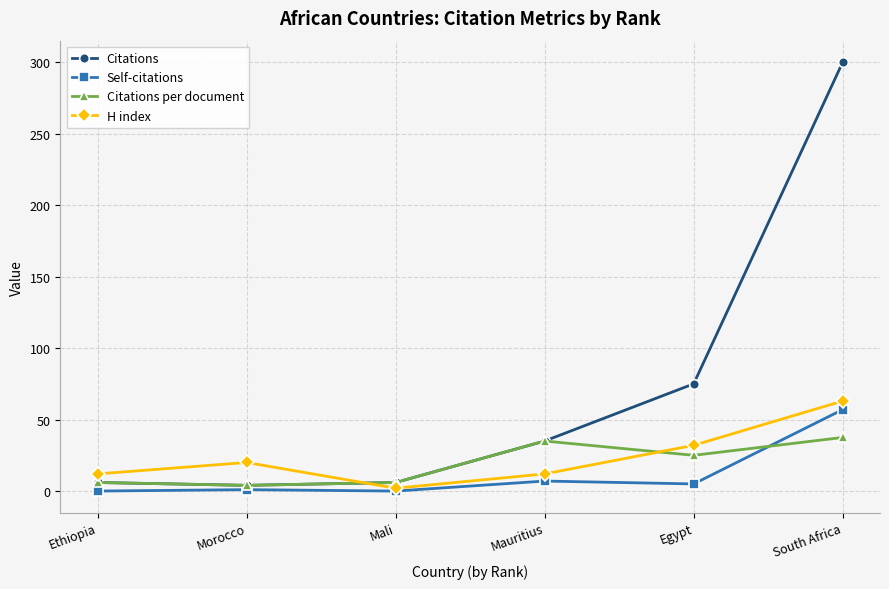

What is the label of the 5th point from the right?

Morocco